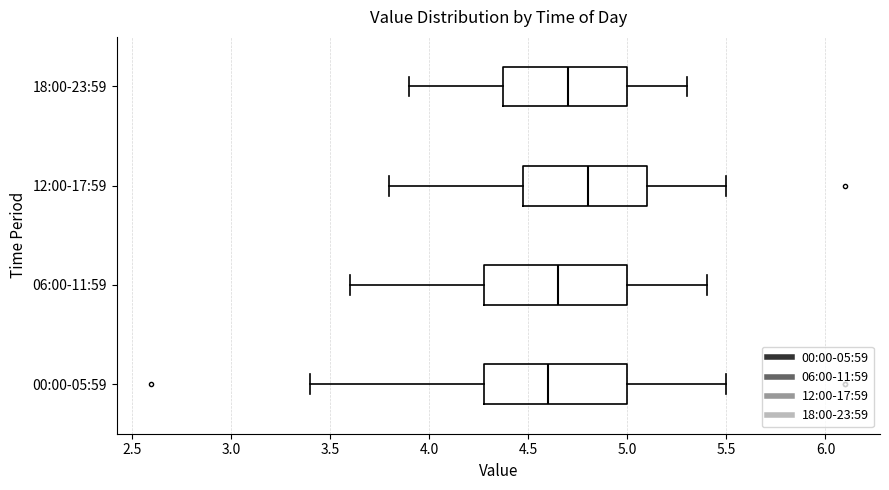

Reading bottom to top, read every box against the x-axis: the position of its median line, the range the box covers, and the ends of its whiskers. The values are not printed on the chart, so give them approximately, as read against the axis.

00:00-05:59: median 4.60, box 4.30 to 5.00, whiskers 3.40 to 5.50
06:00-11:59: median 4.65, box 4.30 to 5.00, whiskers 3.60 to 5.40
12:00-17:59: median 4.80, box 4.50 to 5.10, whiskers 3.80 to 5.50
18:00-23:59: median 4.70, box 4.40 to 5.00, whiskers 3.90 to 5.30